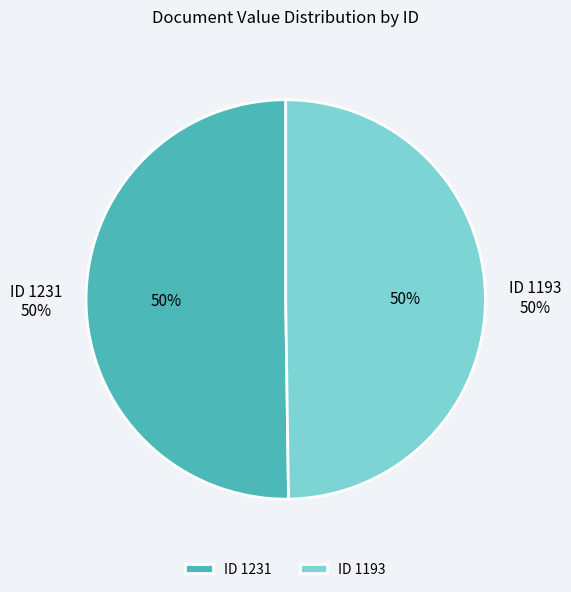

What is the smallest slice in the pie chart?

1193